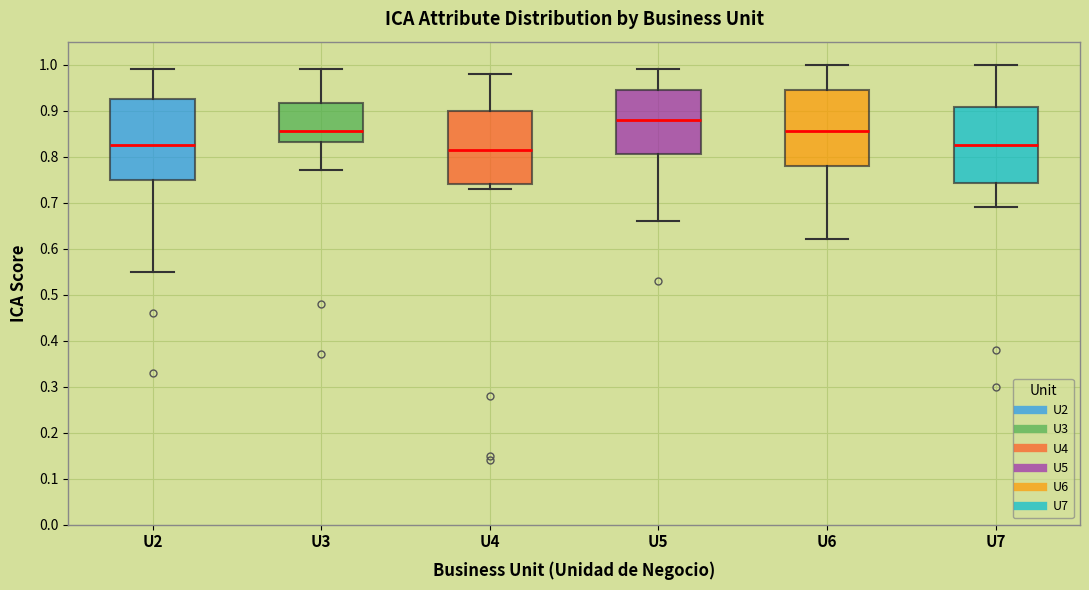

Reading left to right, transcribe this box plot: for each box, give where its median line is, the range the box spans, and where its two whiskers end, as read against the y-axis. The values are not printed on the chart, so give them approximately, as read against the axis.

U2: median 0.83, box 0.75 to 0.93, whiskers 0.55 to 0.99
U3: median 0.86, box 0.83 to 0.92, whiskers 0.77 to 0.99
U4: median 0.82, box 0.74 to 0.90, whiskers 0.73 to 0.98
U5: median 0.88, box 0.81 to 0.95, whiskers 0.66 to 0.99
U6: median 0.86, box 0.78 to 0.95, whiskers 0.62 to 1.00
U7: median 0.83, box 0.74 to 0.91, whiskers 0.69 to 1.00